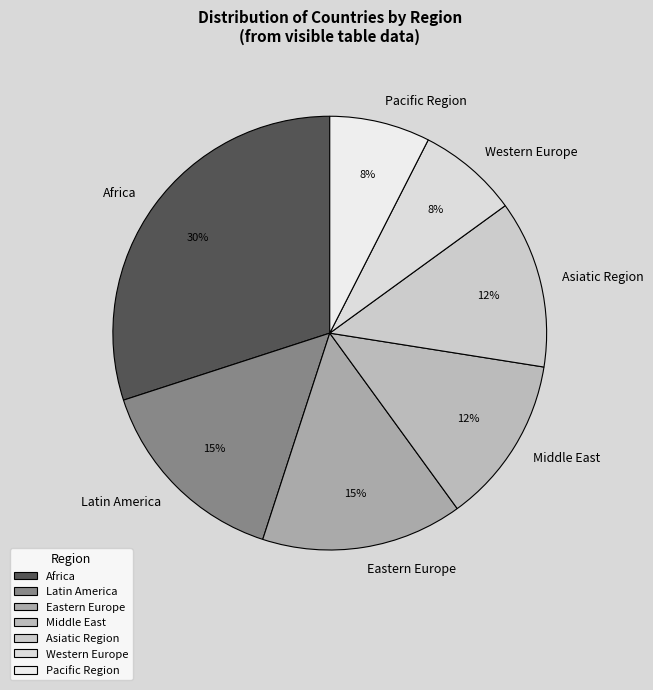

The Latin America slice represents 5% of the pie. True or false?

False